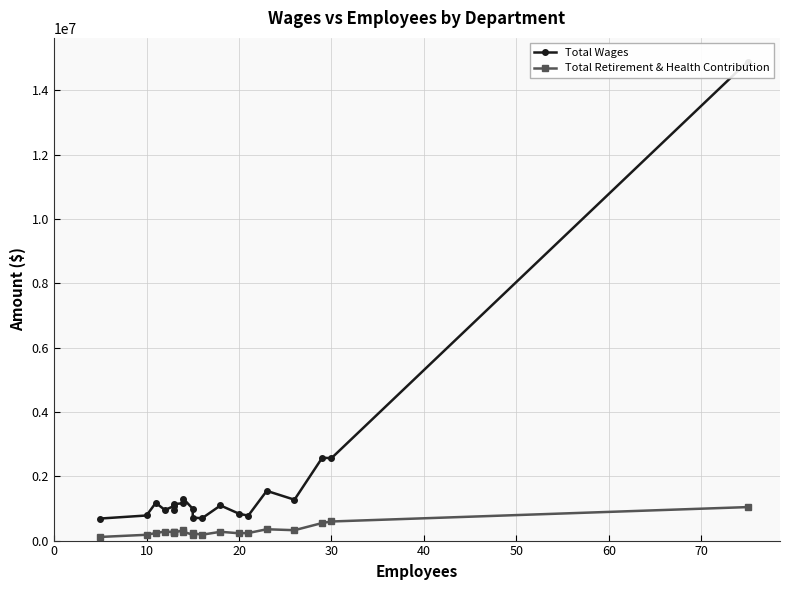

Reading right to left, list all the values displayed in this chart.

Total Wages: 14887340	2561898	2575091	1270336	1545607	774459	835596	1091635	693333	714655	989443	1296438	1163001	1133774	935403	1080812	949223	1172883	780105	685286
Total Retirement & Health Contribution: 1041065	593624	546375	322913	351910	234288	227639	273060	182480	228363	182223	272238	318490	256555	228671	260988	280750	234421	179786	113190